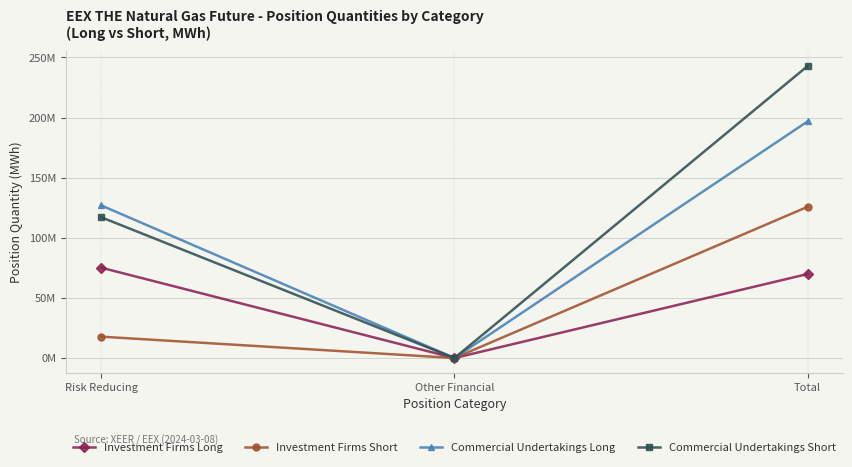

Between Total and Risk Reducing, which is larger?

Risk Reducing